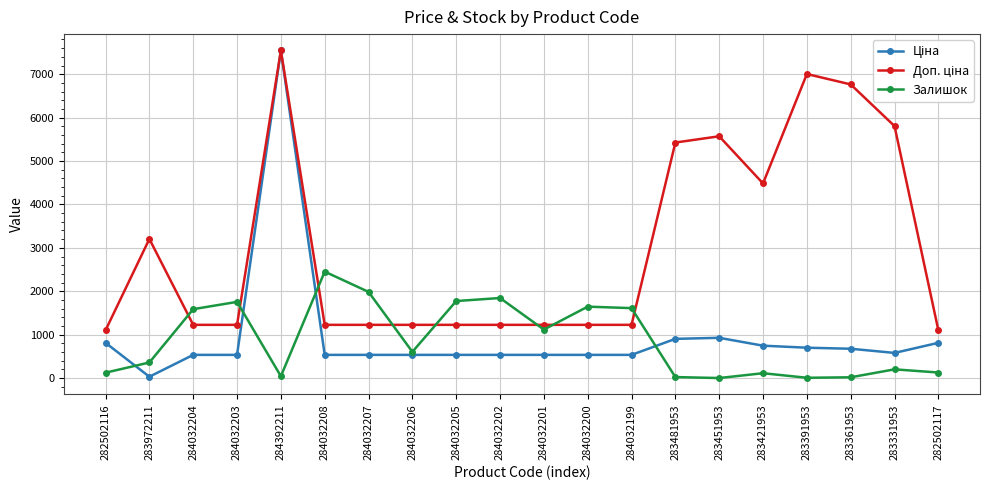

At how many categories does at least one series exceed 136?

20